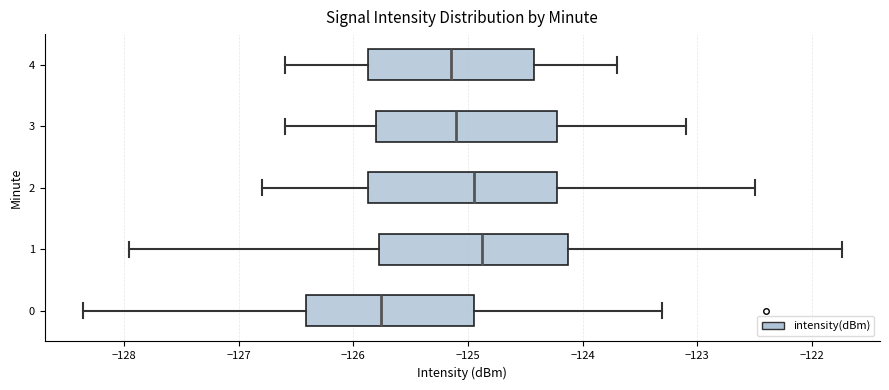

Where does the right whisker of the box at y = 0 end on the x-axis? The values are not printed on the chart, so give them approximately, as read against the axis.

-123.3